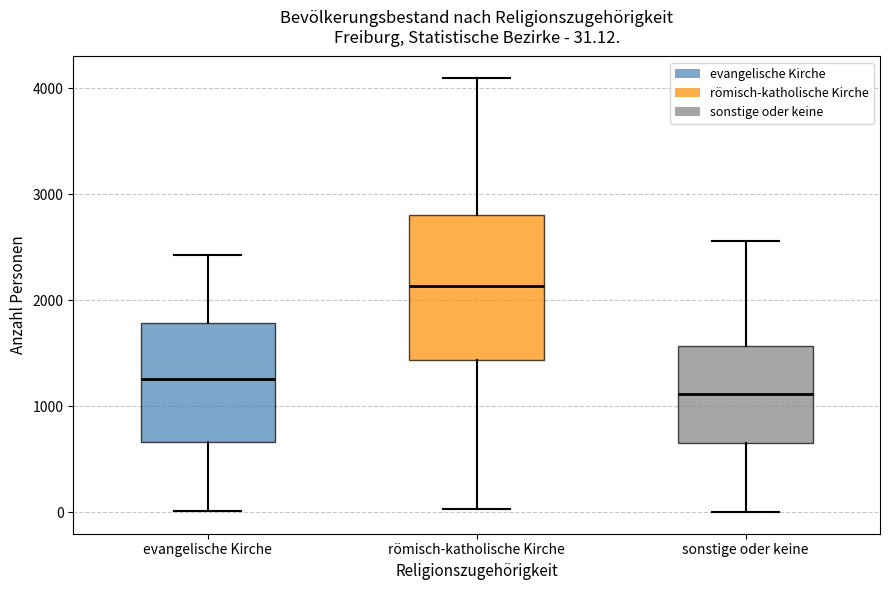

Comparing the boxes themselves (not the whiskers), which one is the tallest?

römisch-katholische Kirche